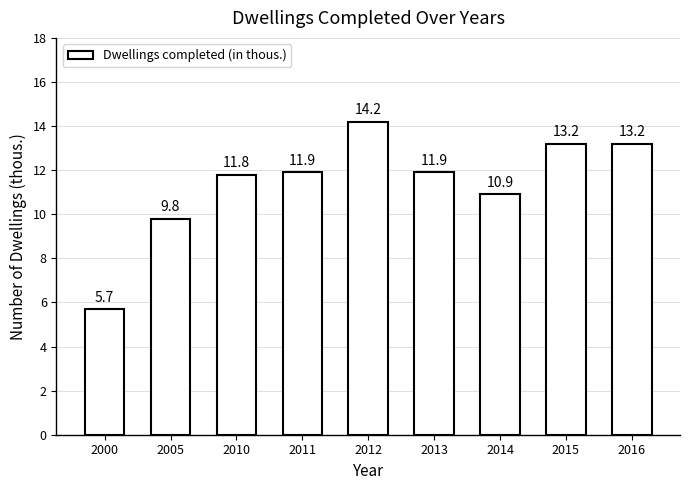

Reading right to left, transcribe all the data shown in this chart.

13.2	13.2	10.9	11.9	14.2	11.9	11.8	9.8	5.7